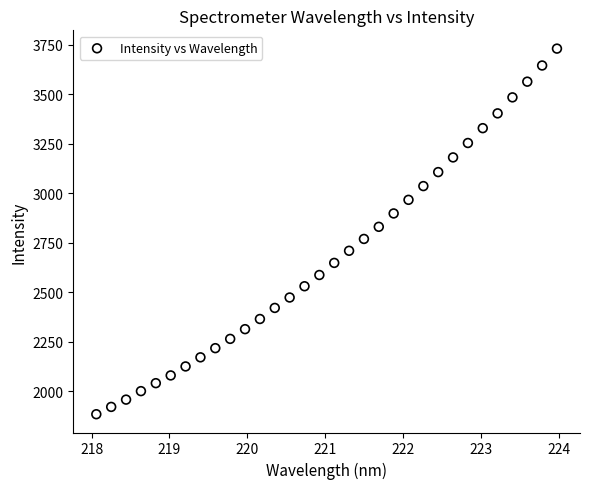

What is the range of Y values (max minus min)?

1847.2